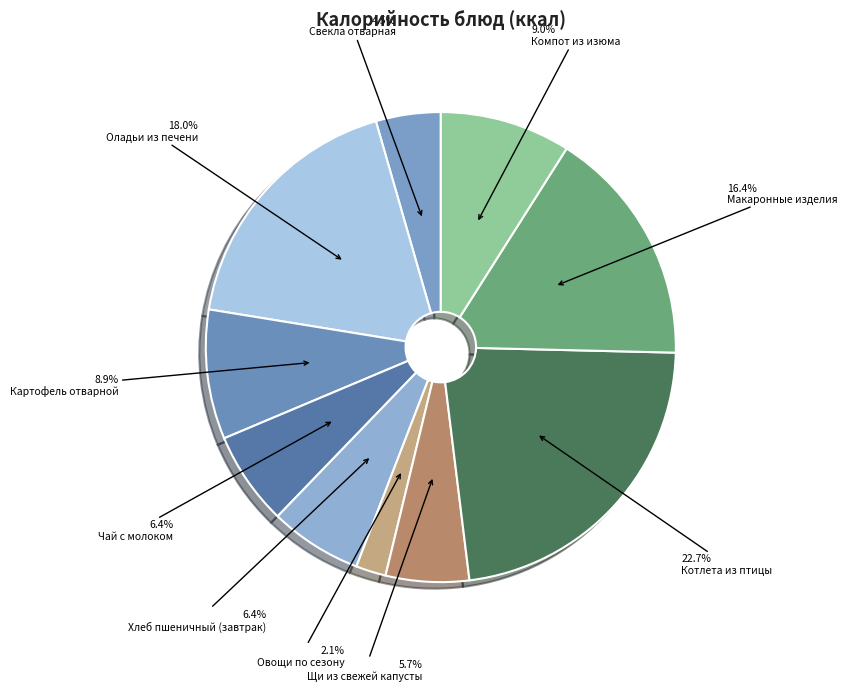

How many slices are in this pie chart?

10